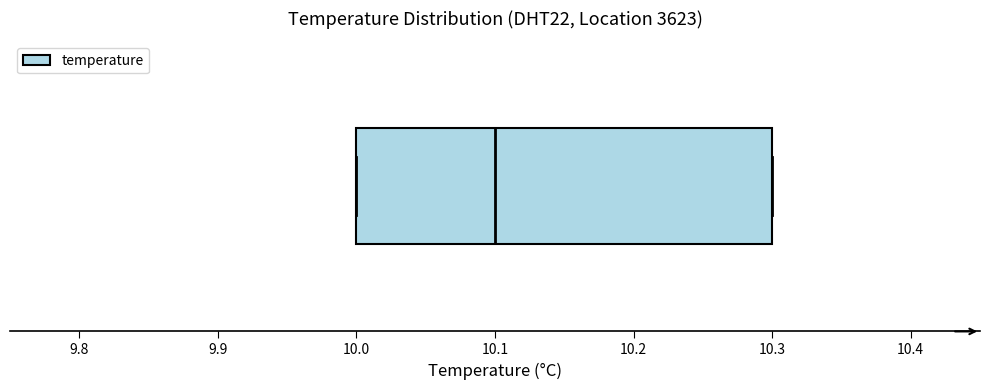

Transcribe this box plot: give where the median line is, the range the box spans, and where the two whiskers end, as read against the x-axis. The values are not printed on the chart, so give them approximately, as read against the axis.

median 10.1, box 10.0 to 10.3, whiskers 10.0 to 10.3